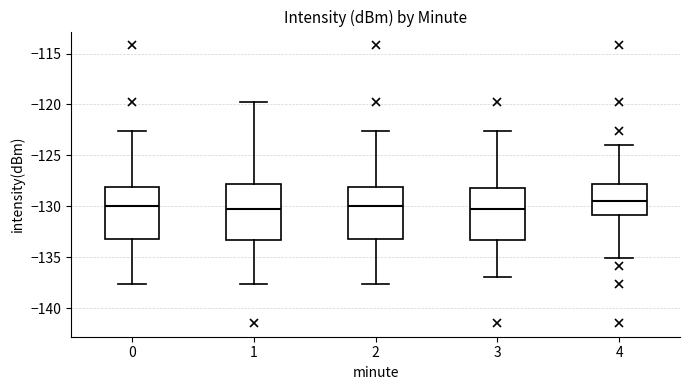

Reading left to right, read every box against the y-axis: the position of its median line, the range the box covers, and the ends of its whiskers. The values are not printed on the chart, so give them approximately, as read against the axis.

0: median -130.0, box -133.0 to -128.0, whiskers -137.5 to -122.5
1: median -130.0, box -133.5 to -128.0, whiskers -137.5 to -120.0
2: median -130.0, box -133.0 to -128.0, whiskers -137.5 to -122.5
3: median -130.0, box -133.5 to -128.0, whiskers -137.0 to -122.5
4: median -129.5, box -131.0 to -128.0, whiskers -135.0 to -124.0